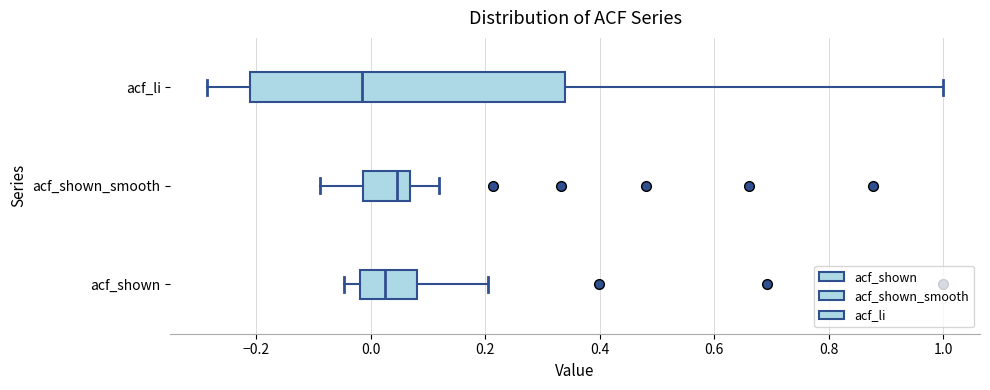

Where does the right whisker of the box for acf_shown end on the x-axis? The values are not printed on the chart, so give them approximately, as read against the axis.

0.20